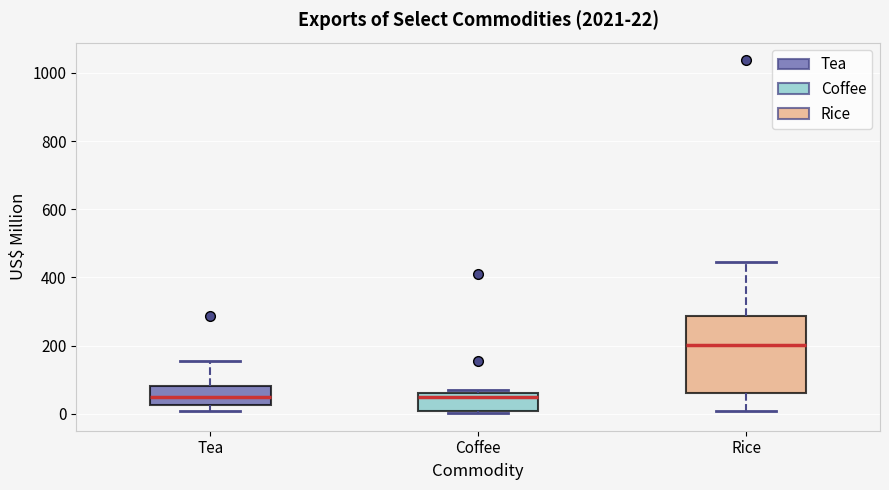

Which box is the tallest, from its lower edge to its upper edge?

Rice